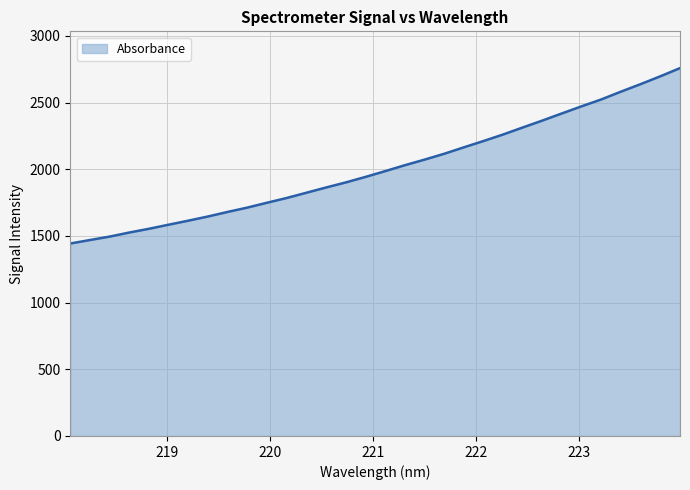

Does the chart display data point markers on the line(s)?

No